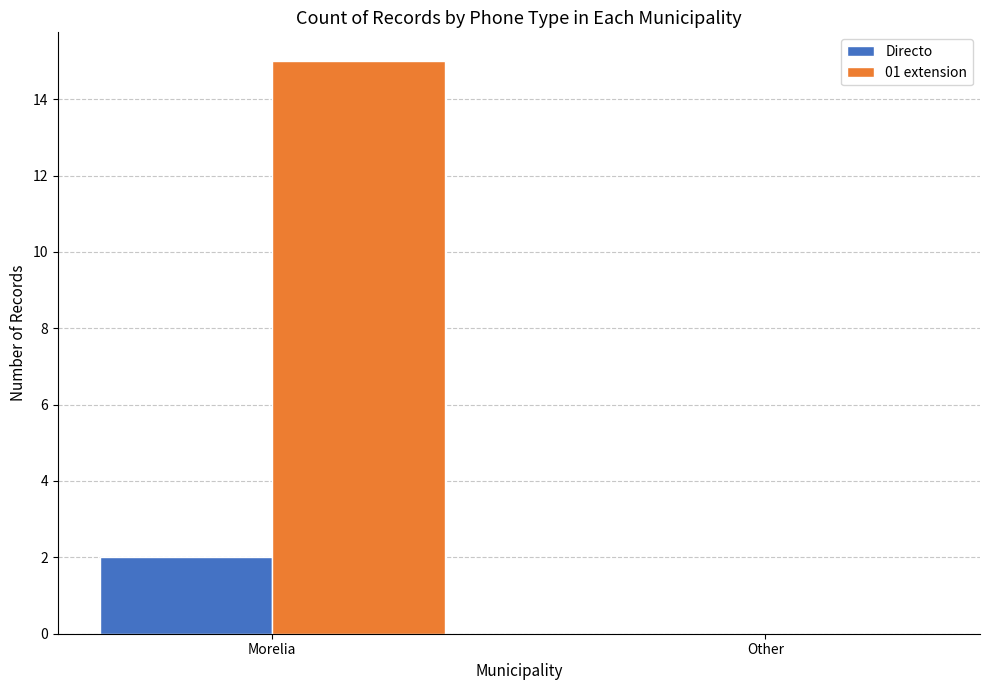

Which series has the largest total across all categories?

01 extension